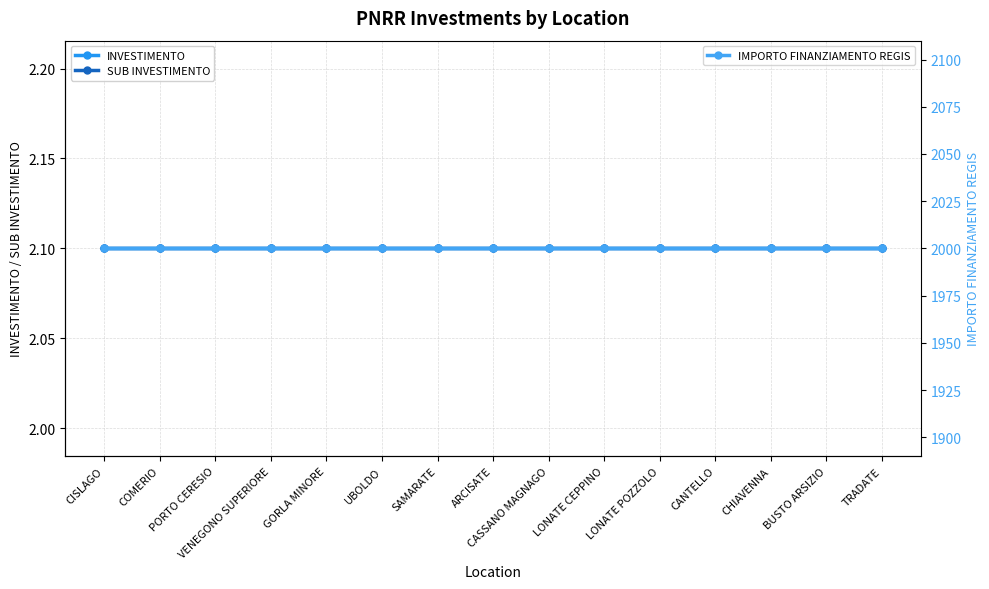

How many lines are shown in the chart?

3